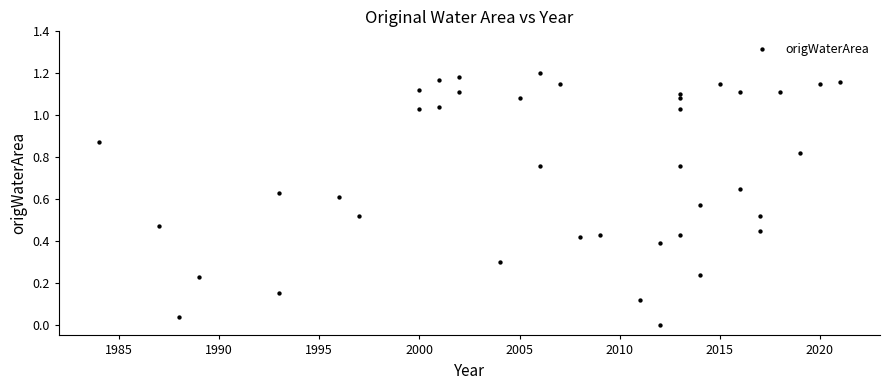

What is the range of X values (max minus min)?

37.0